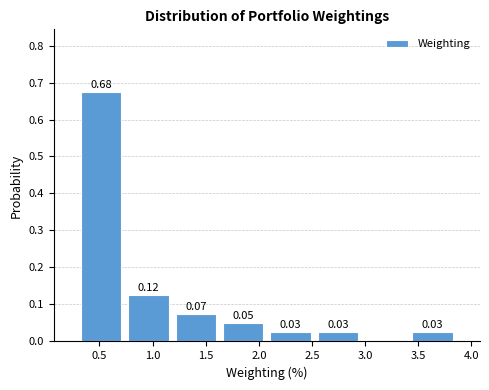

Which range on the x-axis has the tallest bar?

0.30 to 0.75